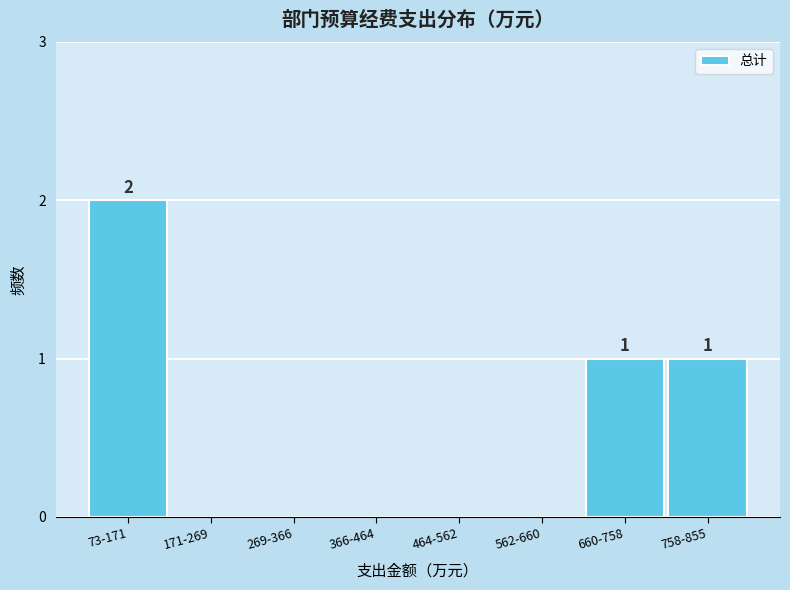

Reading right to left, extract all data points from this chart.

758-855=1	660-758=1	562-660=0	464-562=0	366-464=0	269-366=0	171-269=0	73-171=2